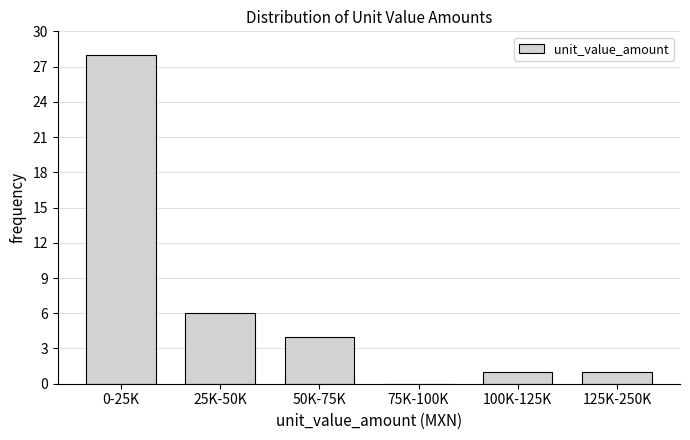

Reading right to left, extract all data points from this chart.

125K-250K=1	100K-125K=1	75K-100K=0	50K-75K=4	25K-50K=6	0-25K=28